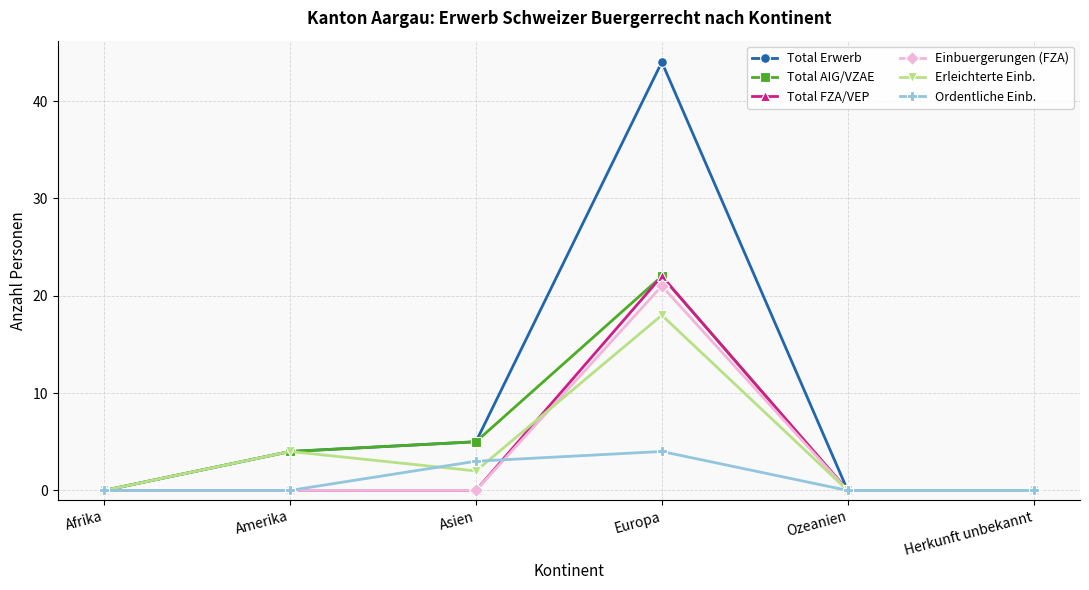

What is the sum of the Einbuergerungen (FZA) values at Herkunft unbekannt and Europa?

21